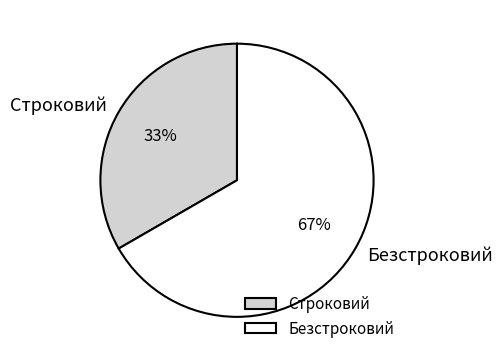

Does Строковий account for over 50% of the chart?

No